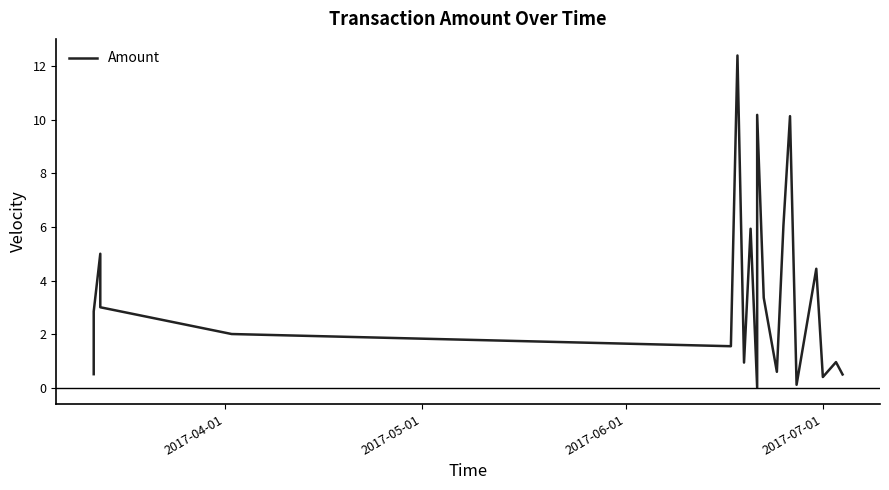

Reading left to right, what are all the values shown in this chart?

0.5	2.8	5.0	3.0	2.0	1.5	12.4	0.9	5.9	0.0	10.2	3.4	0.6	6.1	10.1	0.1	4.4	0.4	1.0	0.5